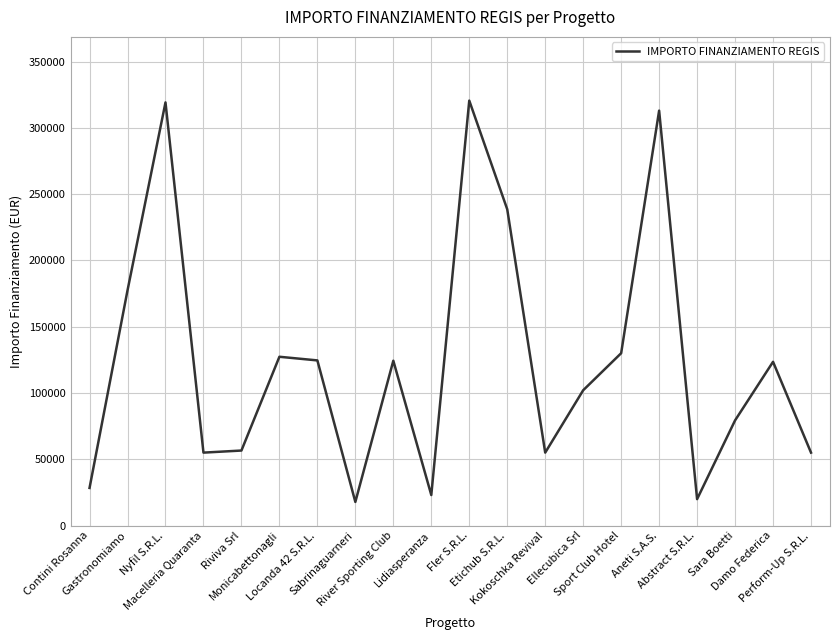

What is the smallest value displayed?

17800.0